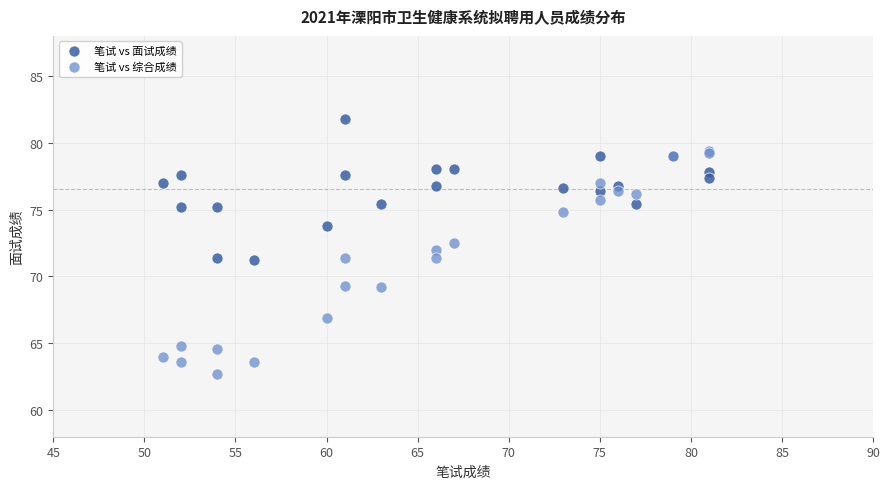

Which series reaches the maximum Y coordinate?

笔试 vs 面试成绩